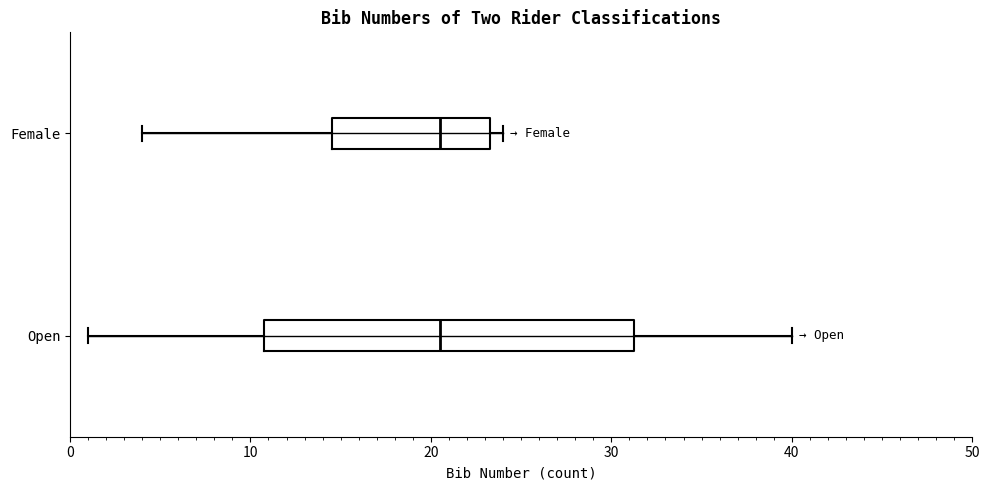

Comparing the boxes themselves (not the whiskers), which one is the widest?

Open